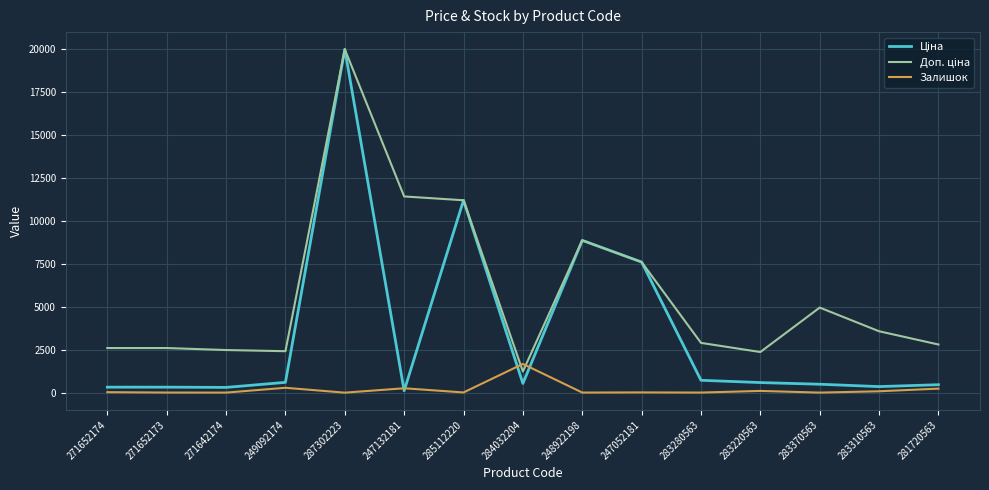

At which label does Залишок reach its peak?

284032204